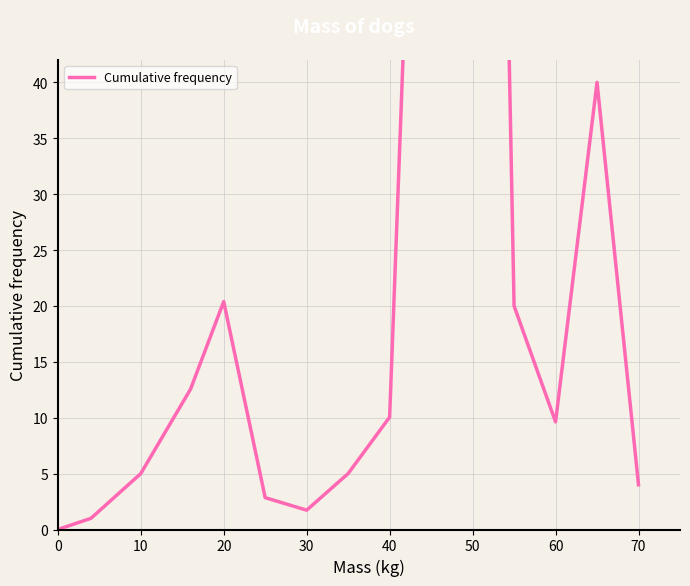

The chart shows a value of -105.8 at 0. True or false?

False